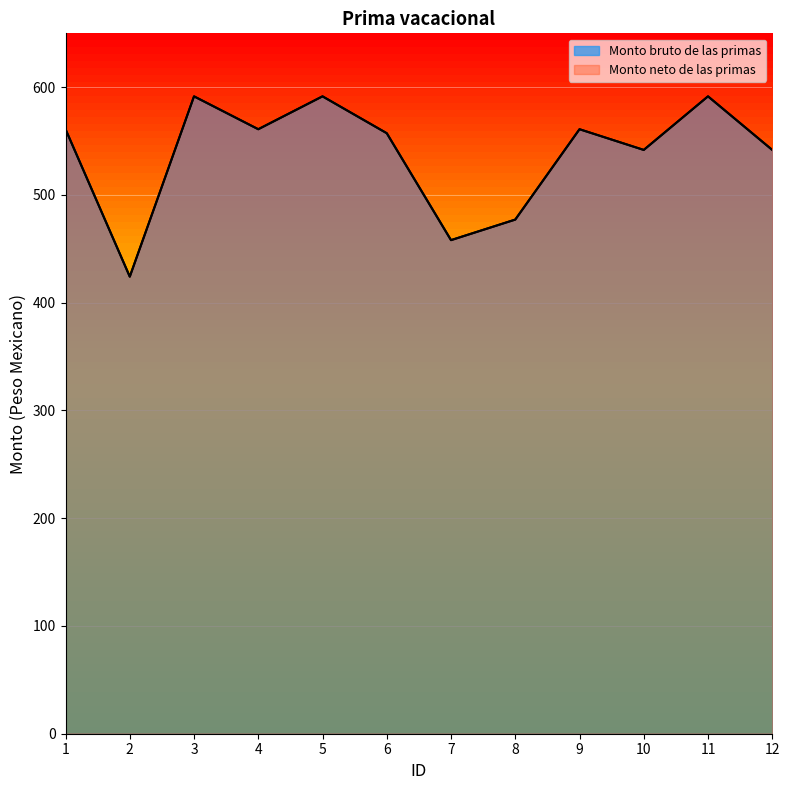

What is the average value of the Monto neto de las primas series?

538.2